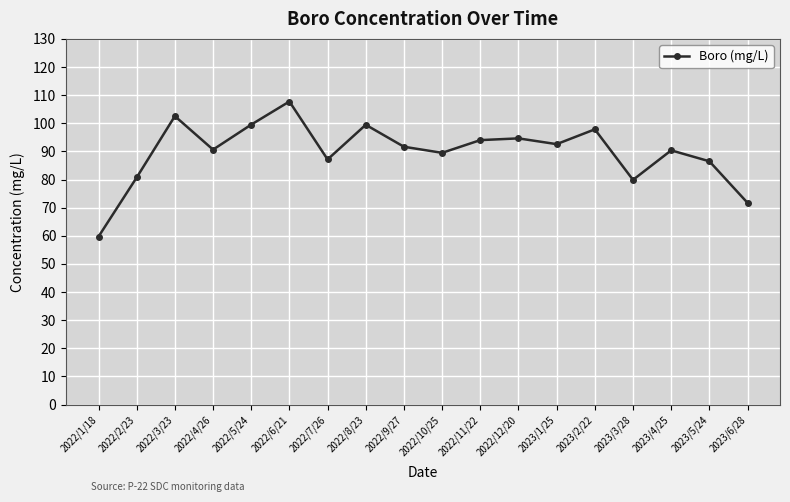

What value does the data have at 2022/11/22?

94.0